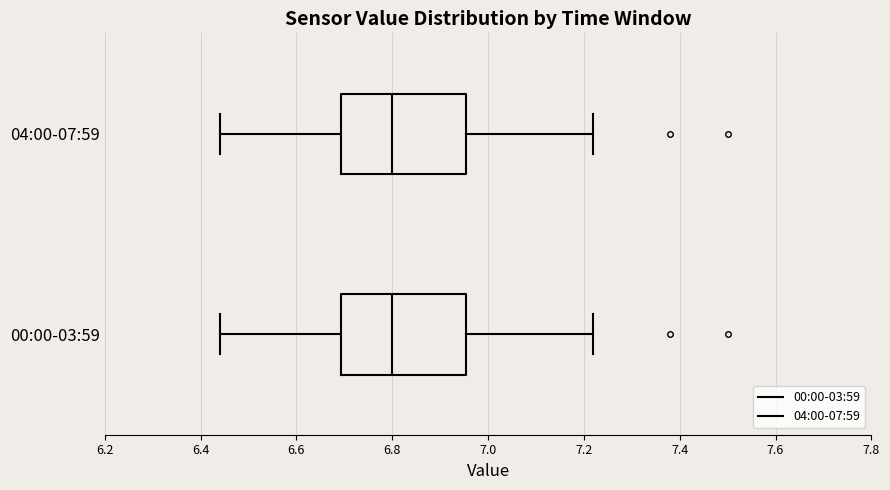

Reading bottom to top, transcribe this box plot: for each box, give where its median line is, the range the box spans, and where its two whiskers end, as read against the x-axis. The values are not printed on the chart, so give them approximately, as read against the axis.

00:00-03:59: median 6.80, box 6.70 to 6.96, whiskers 6.44 to 7.22
04:00-07:59: median 6.80, box 6.70 to 6.96, whiskers 6.44 to 7.22